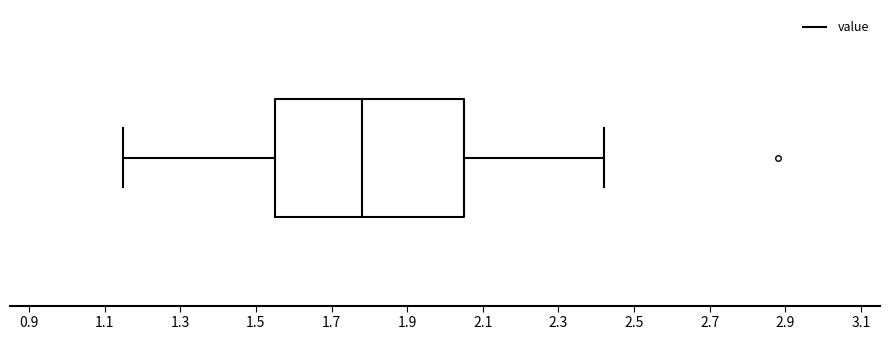

Transcribe this box plot: give where the median line is, the range the box spans, and where the two whiskers end, as read against the x-axis. The values are not printed on the chart, so give them approximately, as read against the axis.

median 1.78, box 1.56 to 2.06, whiskers 1.16 to 2.42